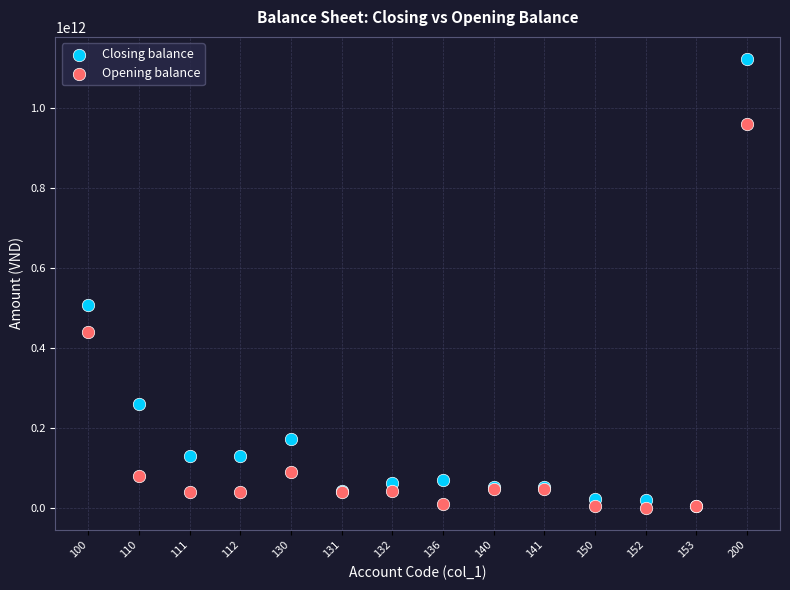

Which series has the widest spread of Y values?

Closing balance